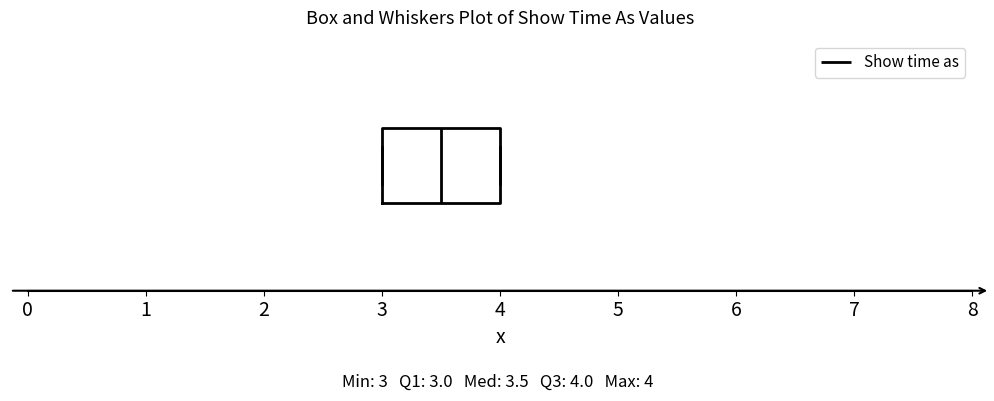

Read this box plot against the x-axis: the position of the median line, the range covered by the box, and the ends of both whiskers. The values are not printed on the chart, so give them approximately, as read against the axis.

median 3.5, box 3.0 to 4.0, whiskers 3.0 to 4.0